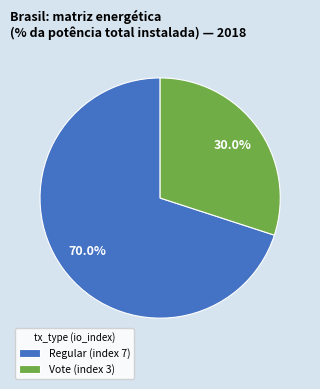

To the nearest percent, what is the combined percentage of Regular (index 7) and Vote (index 3)?

100%